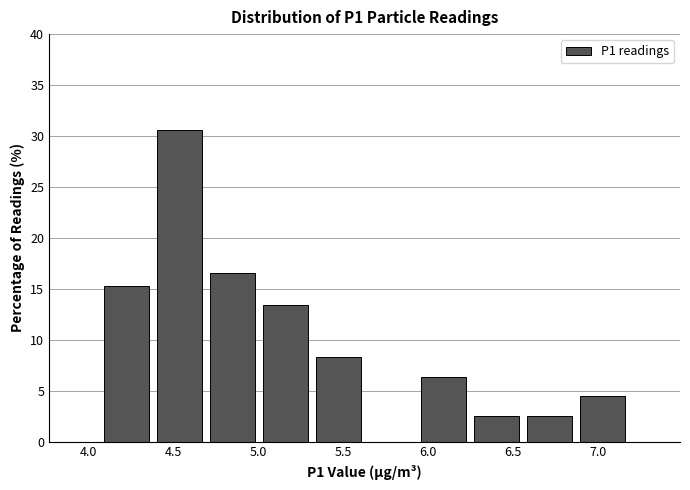

What is the height of the bar covering 4.05 to 4.40 on the x-axis? Neither the bar edges nor the heights are printed on the chart, so give them approximately, as read against the axes.

15.5